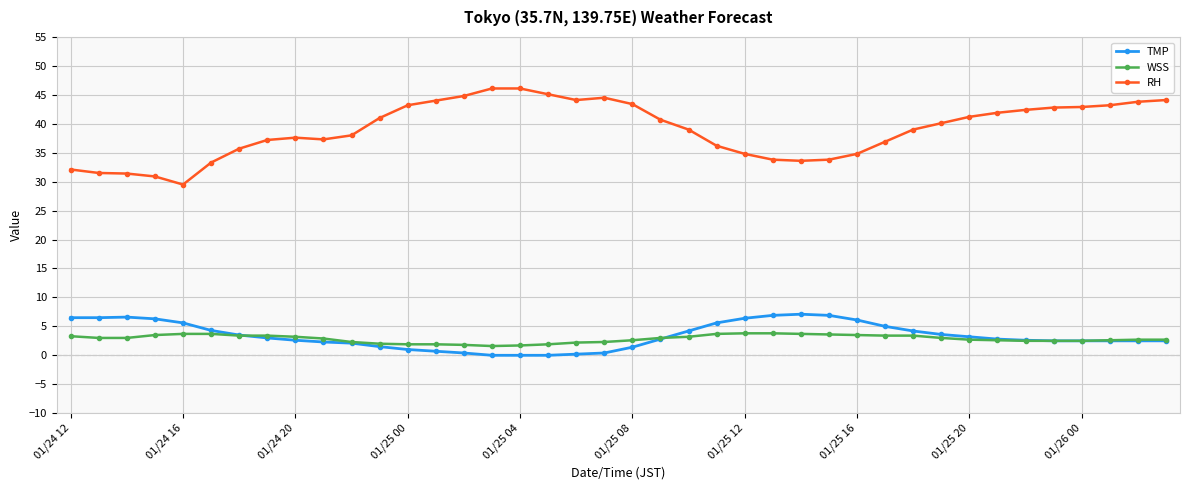

List the series in order of their peak value, highest first.

RH, TMP, WSS